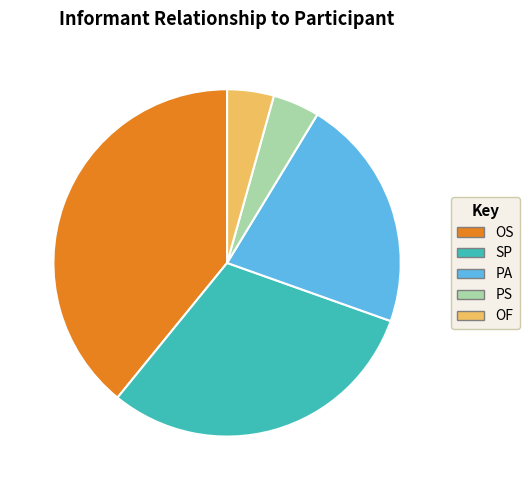

Is it true that OF is 4% of the pie?

True